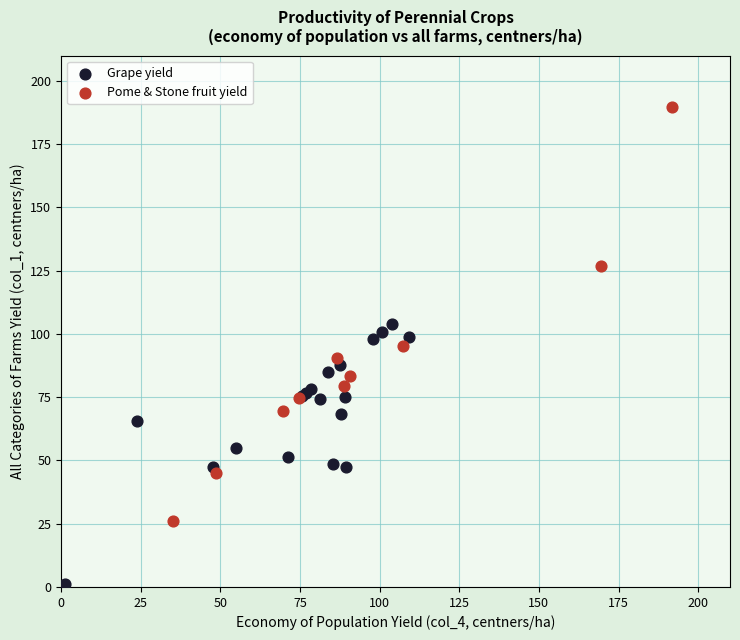

Which series contains the highest Y value?

Pome & Stone fruit yield